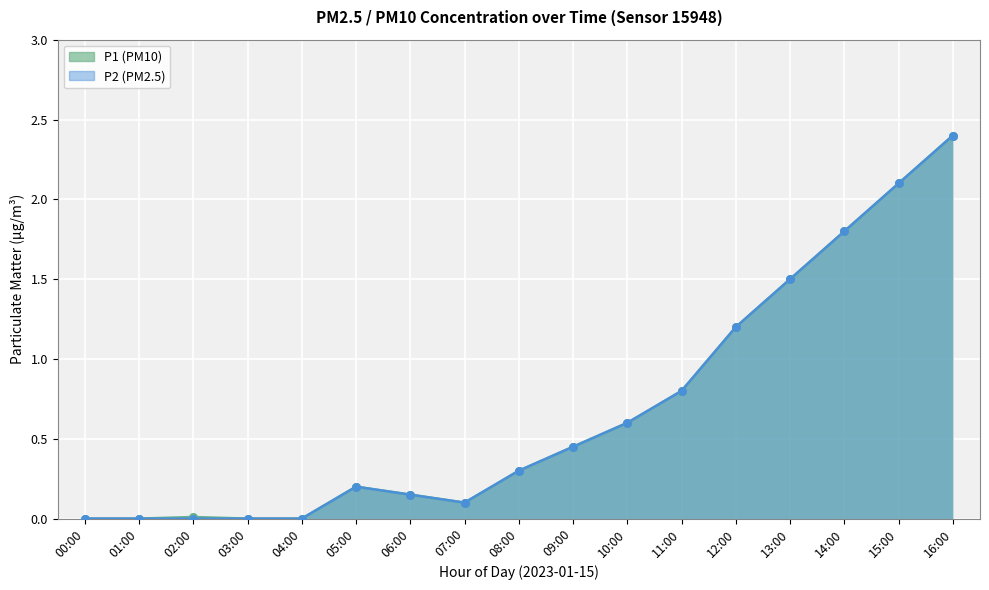

At how many categories does at least one series exceed 1?

5